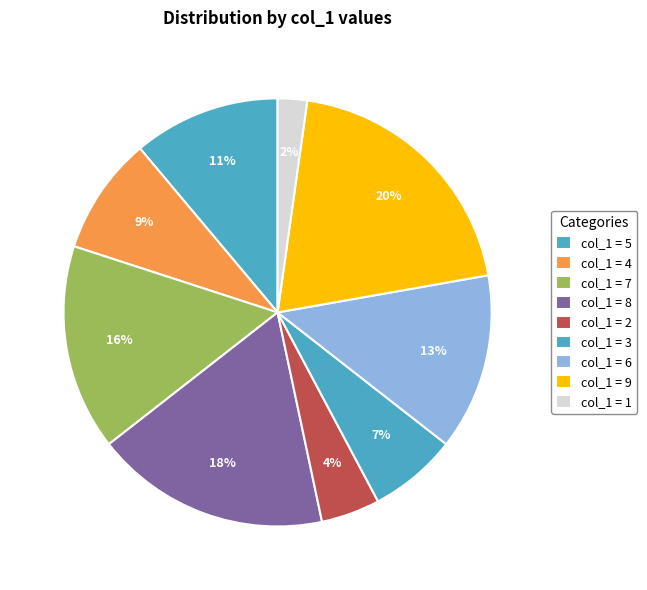

How many segments does this pie chart have?

9